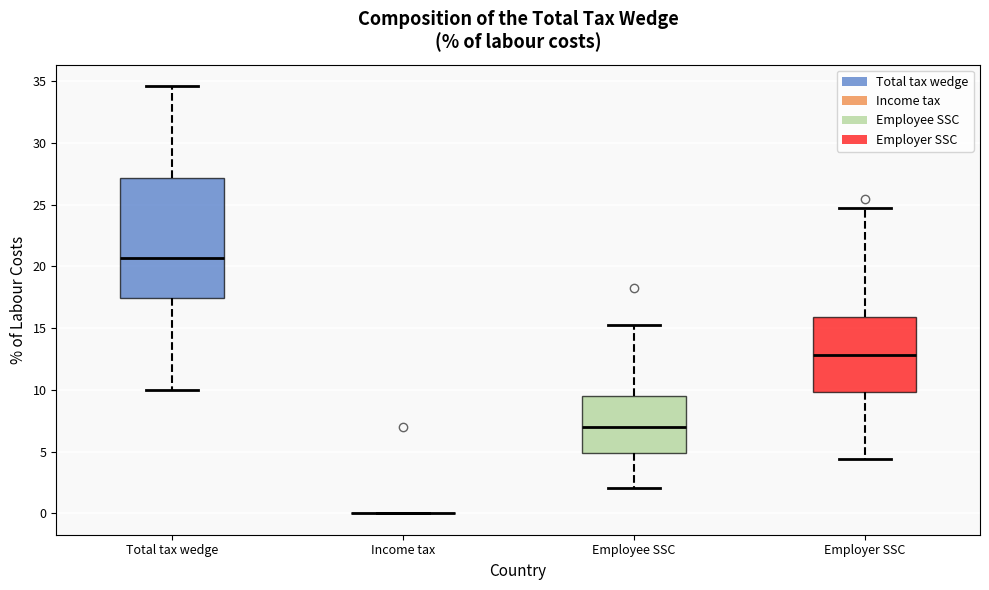

Where is the lower edge of the box for Employee SSC on the y-axis? The values are not printed on the chart, so give them approximately, as read against the axis.

5.0